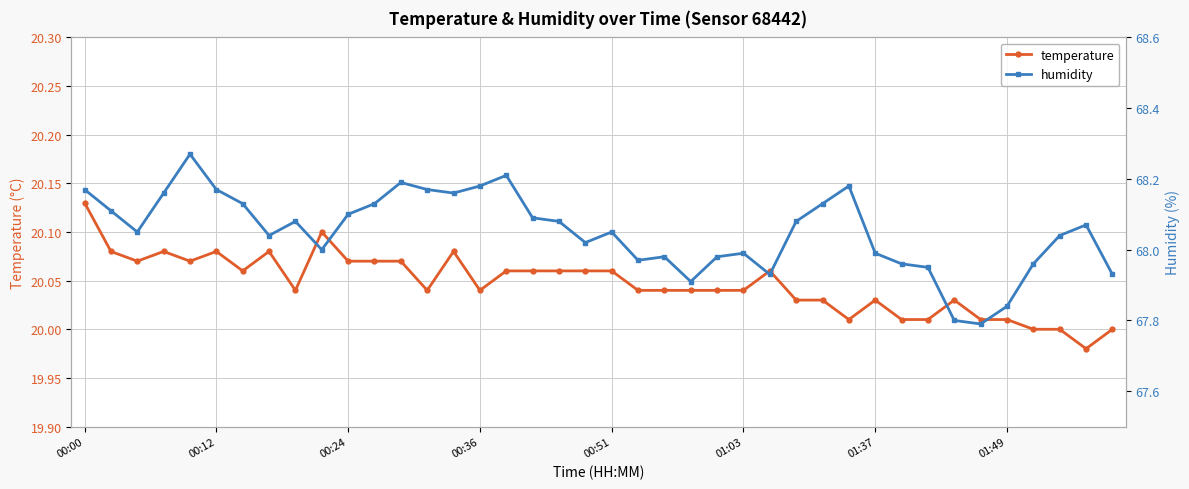

How many lines are shown in the chart?

2